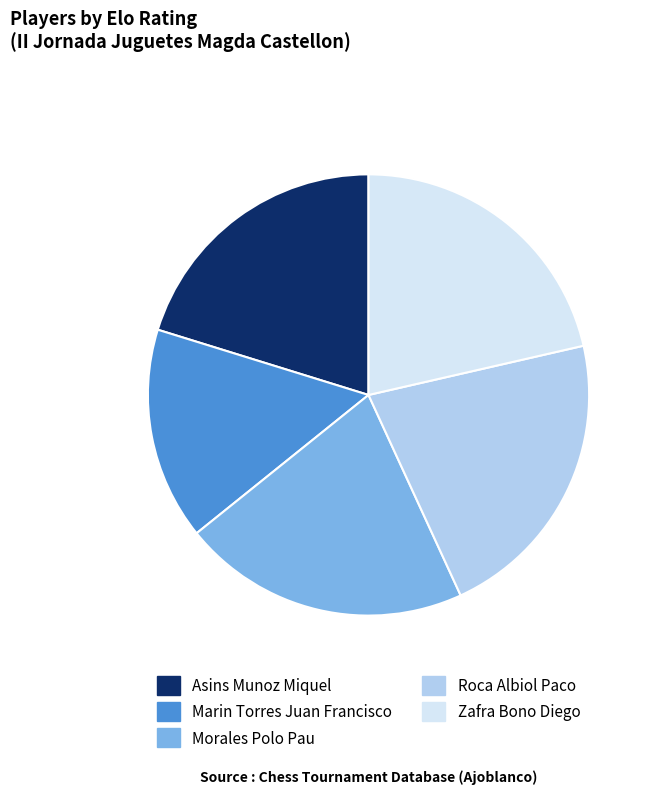

True or false: Marin Torres Juan Francisco accounts for 5% of the total.

False